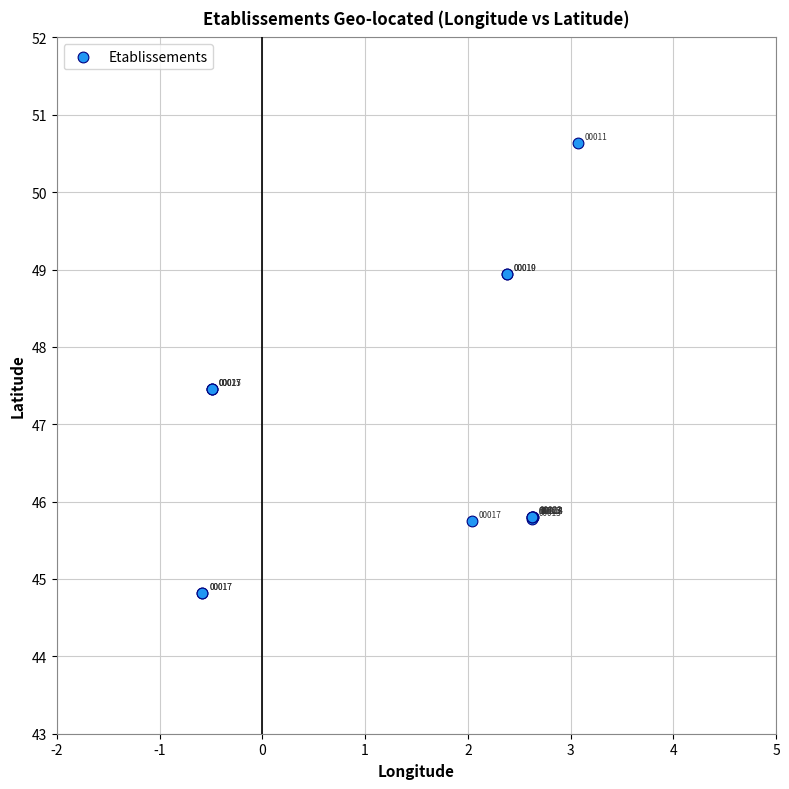

What Y value in the scatter plot is closest to 47?

47.4